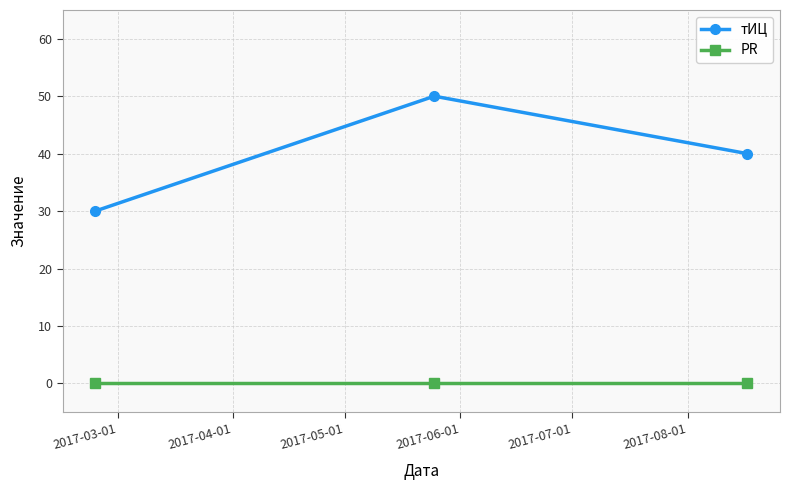

Which series has the largest total across all categories?

тИЦ